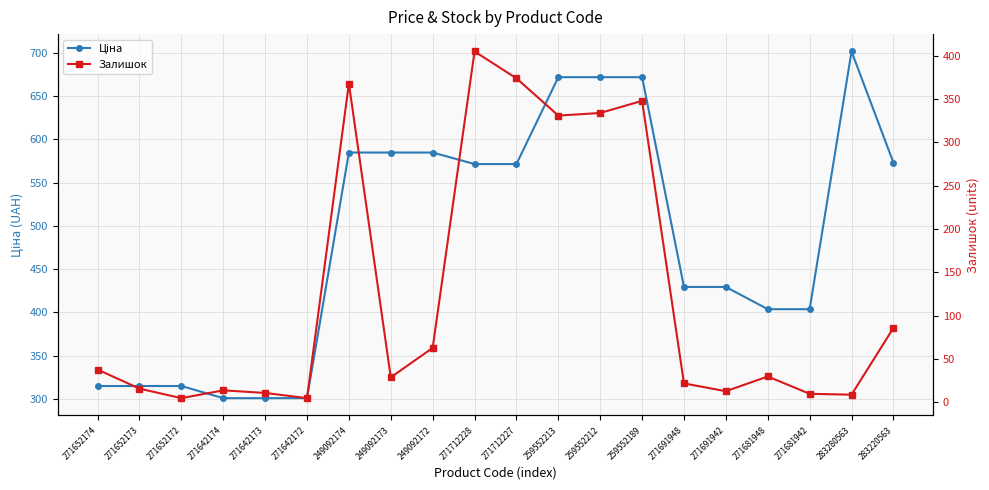

What is the label of the 5th point from the left?

271642173